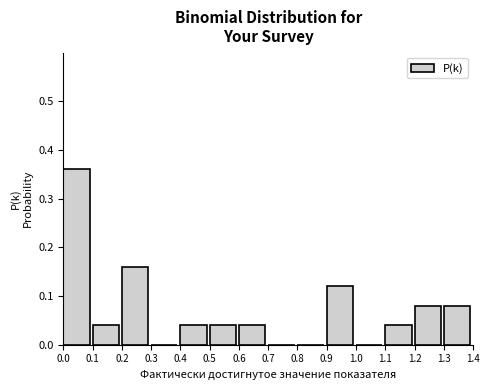

What is the height of the bar covering 0.4 to 0.5 on the x-axis? The values are not printed on the chart, so give them approximately, as read against the axis.

0.04